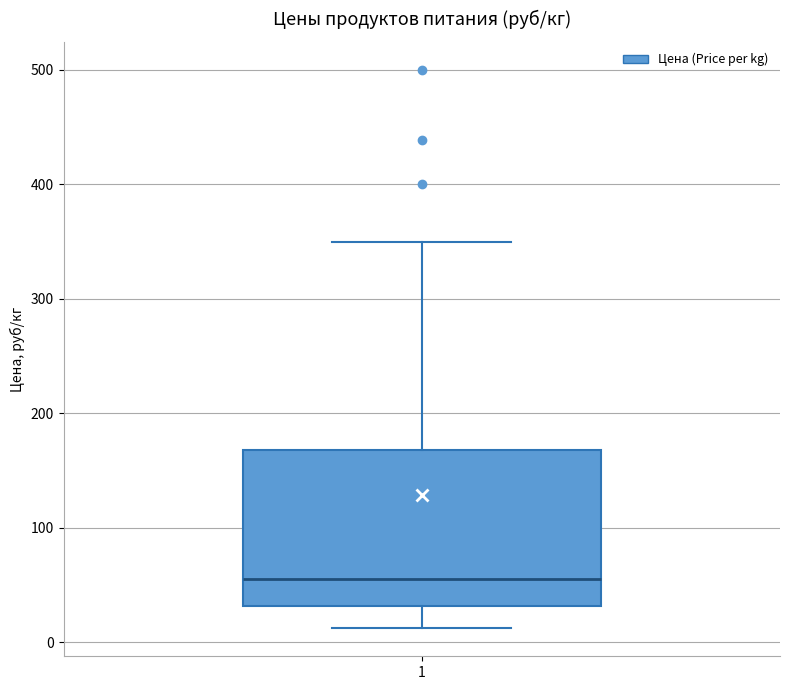

Read this box plot against the y-axis: the position of the median line, the range covered by the box, and the ends of both whiskers. The values are not printed on the chart, so give them approximately, as read against the axis.

median 60, box 30 to 170, whiskers 10 to 350